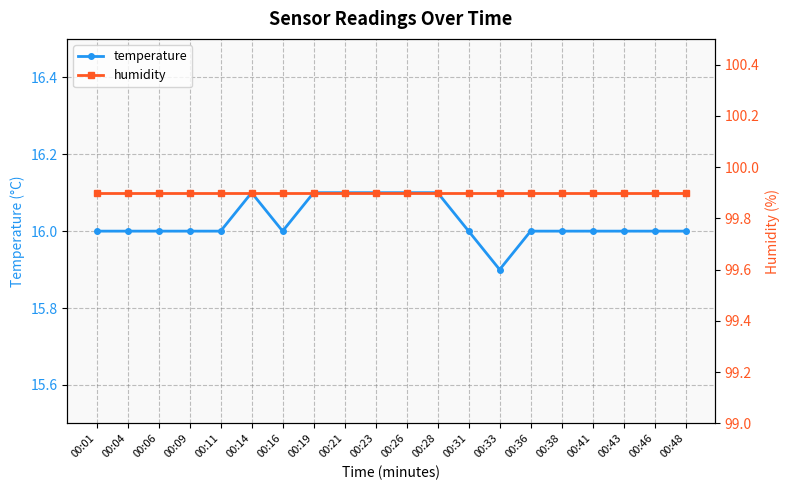

Rank the categories by temperature value from highest to lowest.

00:14, 00:19, 00:21, 00:23, 00:26, 00:28, 00:01, 00:04, 00:06, 00:09, 00:11, 00:16, 00:31, 00:36, 00:38, 00:41, 00:43, 00:46, 00:48, 00:33